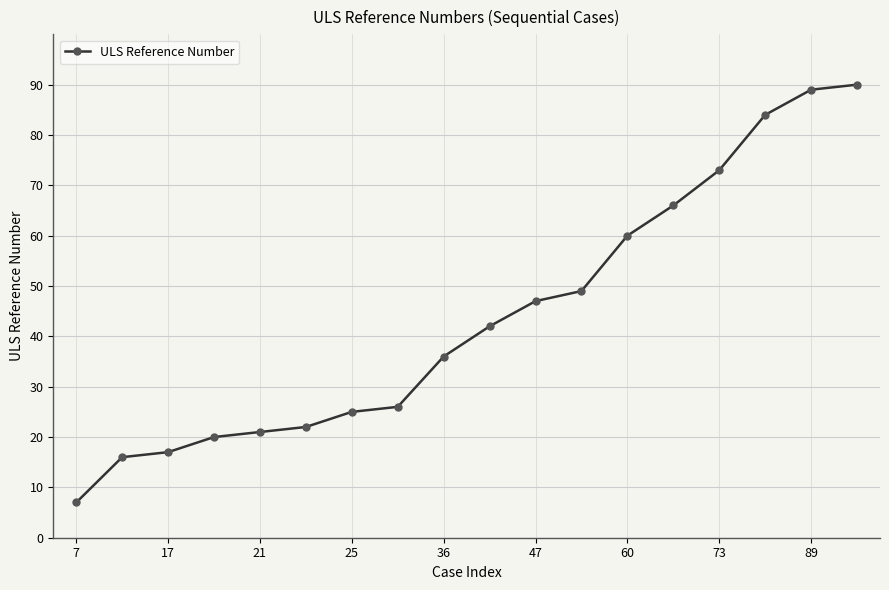

What is the minimum value shown in the chart?

7